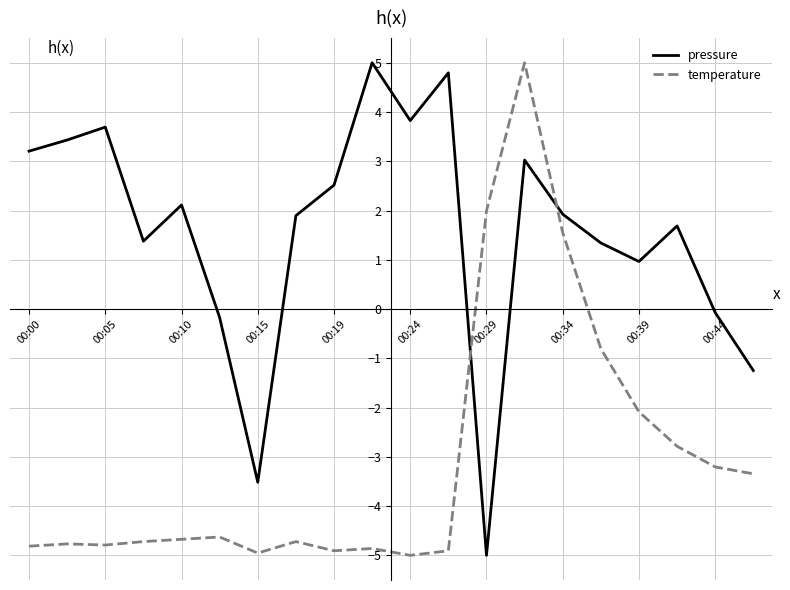

Which series ends up on top after the final intersection of pressure and temperature?

pressure